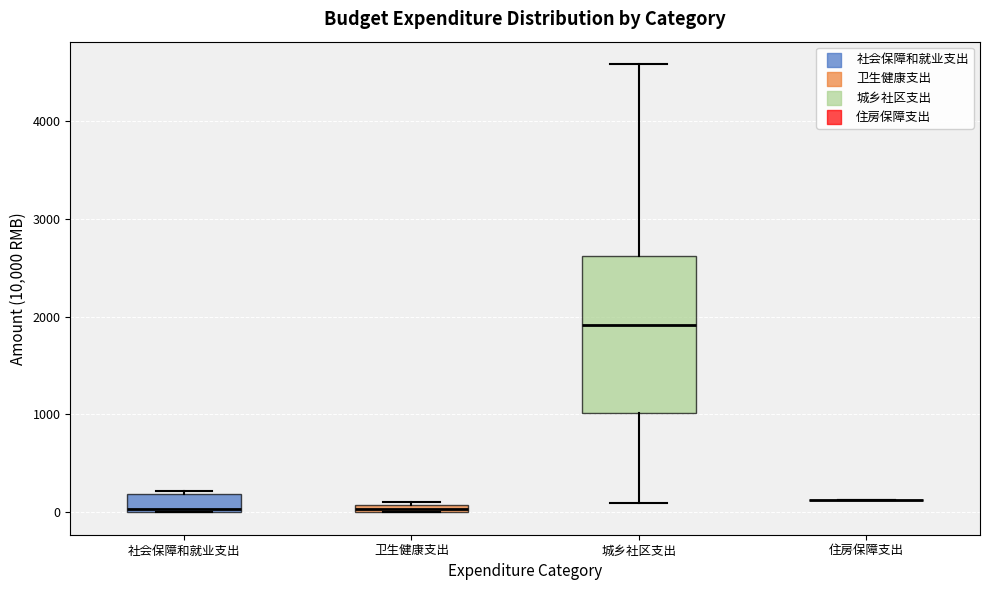

Where does the median line of the box for 城乡社区支出 sit on the y-axis? The values are not printed on the chart, so give them approximately, as read against the axis.

1900